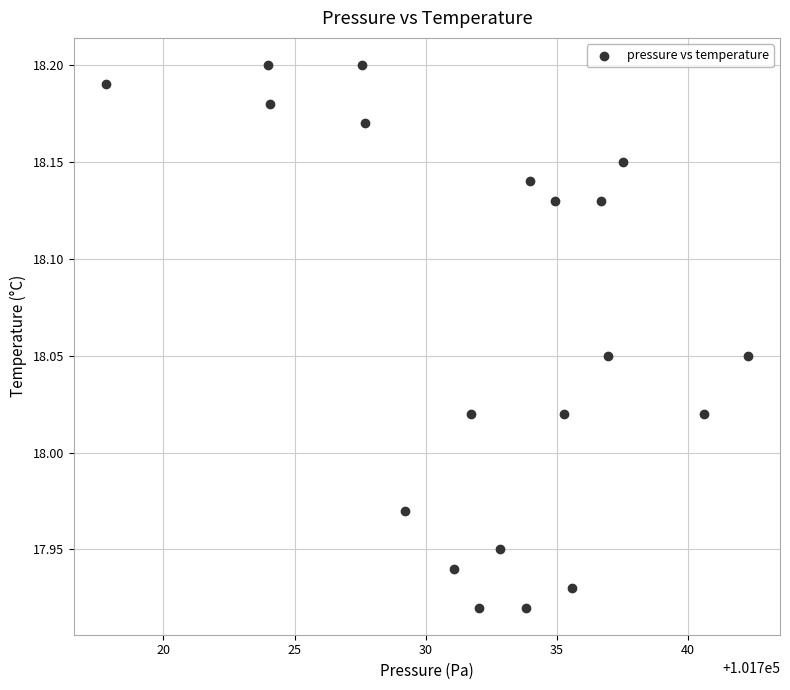

What is the range of X values (max minus min)?

24.5